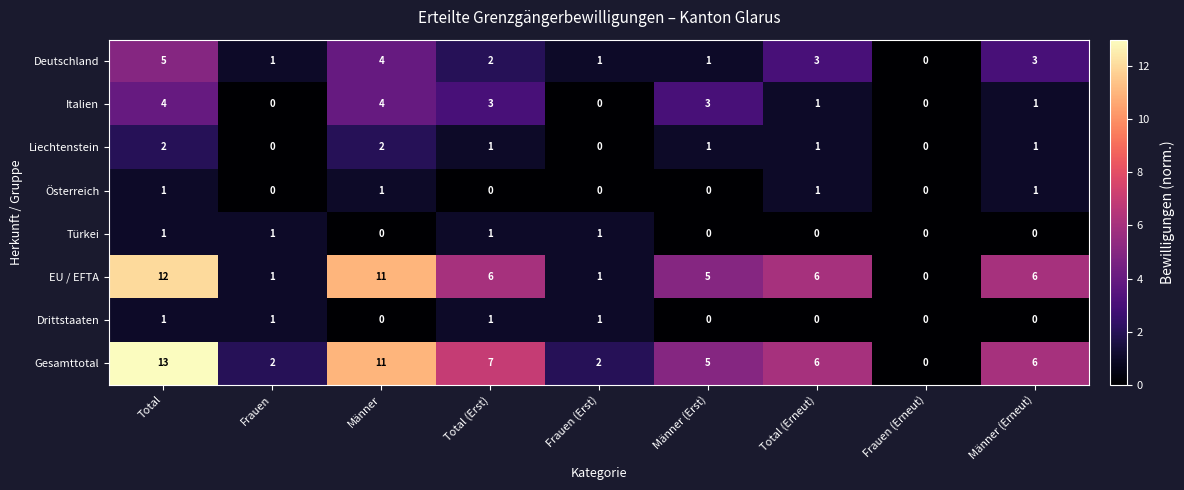

The Deutschland series shows 4 at Männer. True or false?

True